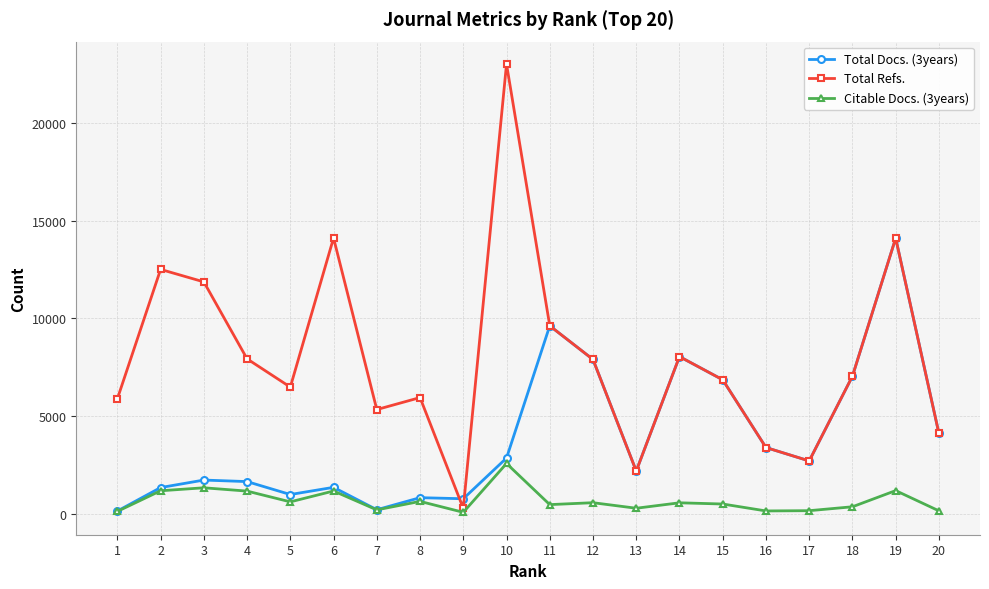

What is the value of the Citable Docs. (3years) point at the 7th from the left?

213